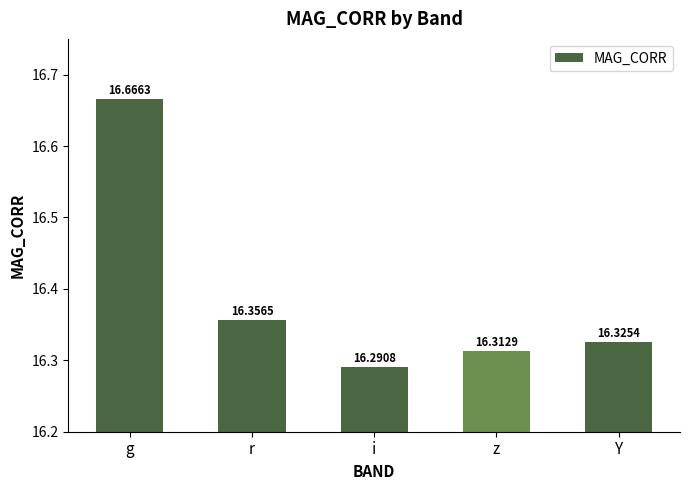

Reading left to right, list all the values displayed in this chart.

16.7	16.4	16.3	16.3	16.3